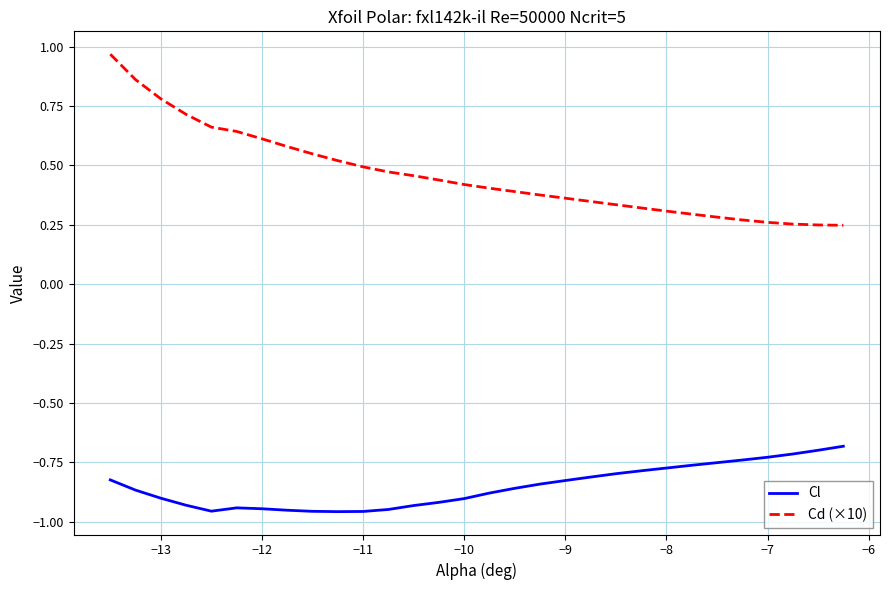

At how many categories does at least one series exceed 0?

30